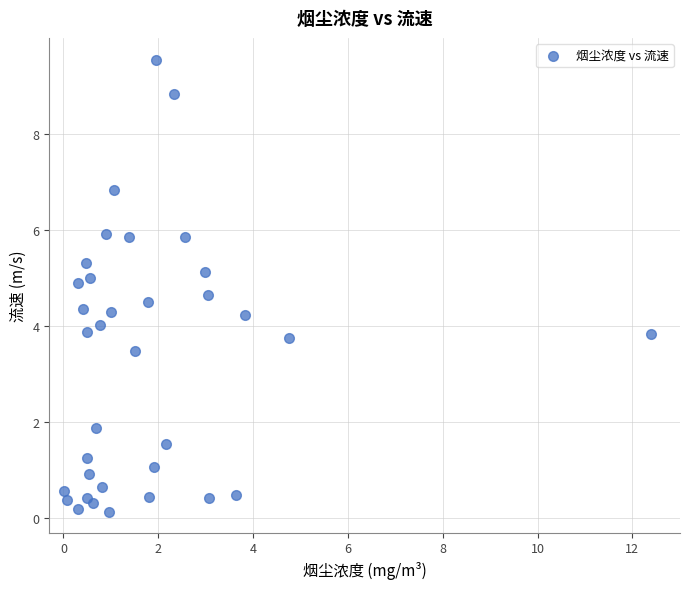

What is the range of X values (max minus min)?

12.4